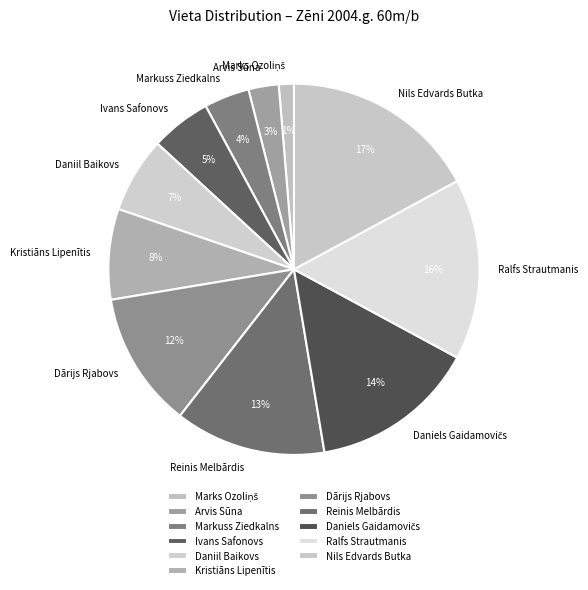

Is it true that Arvis Sūna is 3% of the pie?

True